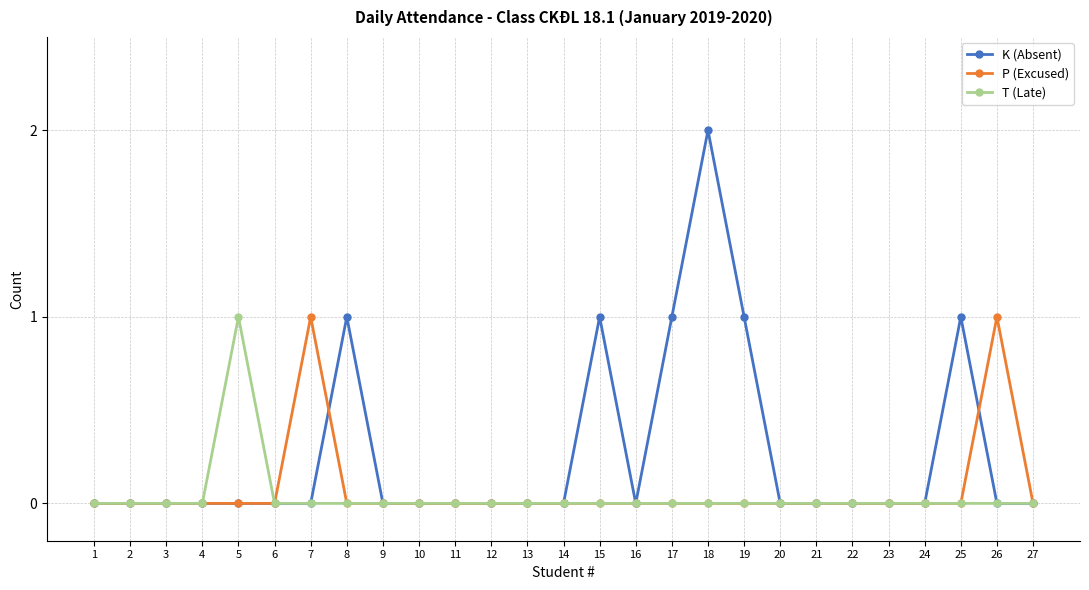

Which series changed the most between 14 and 18?

K (Absent)